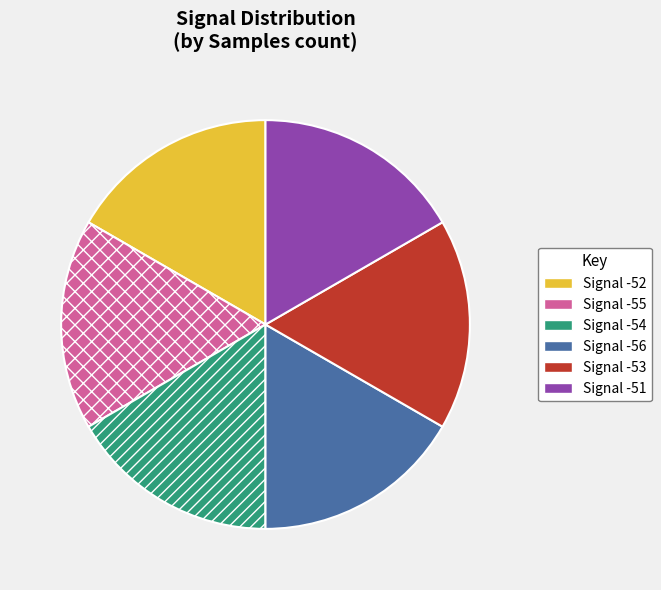

True or false: Signal -53 accounts for 8% of the total.

False